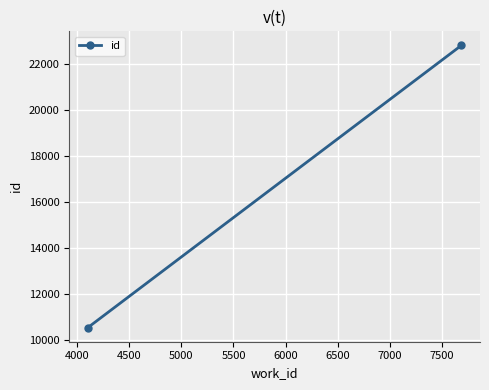

Count the values in the range 10558 to 22821.

2